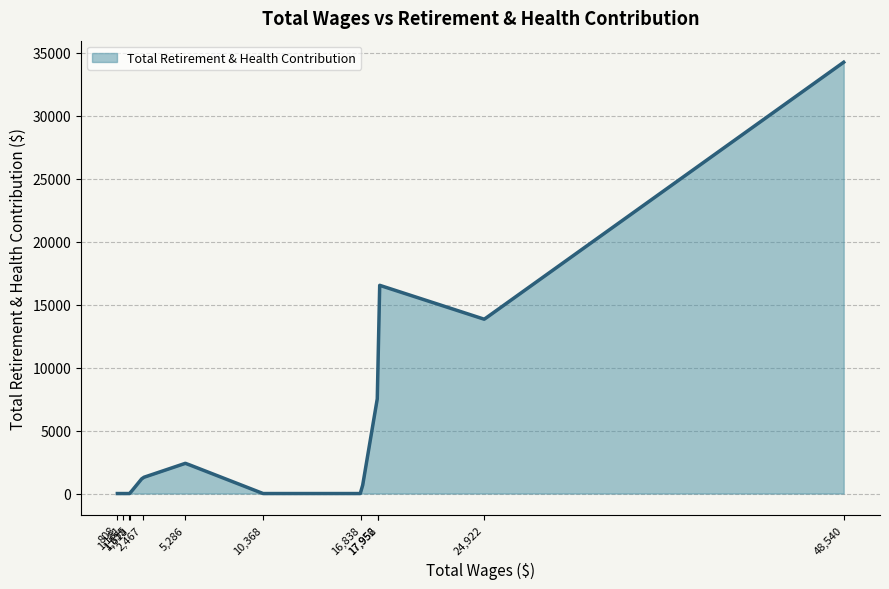

What is the maximum value shown in the chart?

34228.0